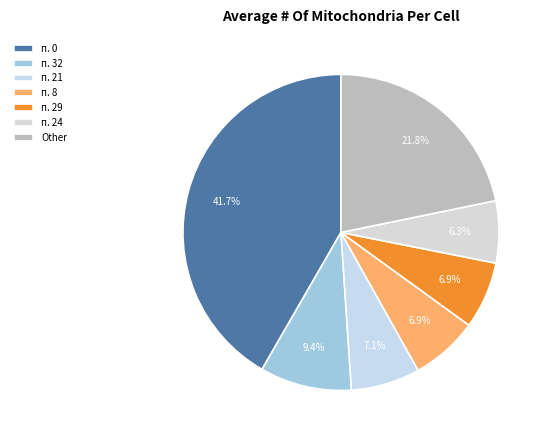

How many segments does this pie chart have?

7